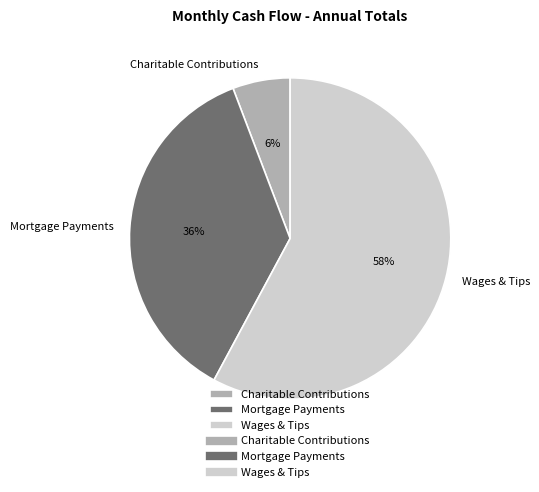

True or false: Charitable Contributions accounts for 6% of the total.

True